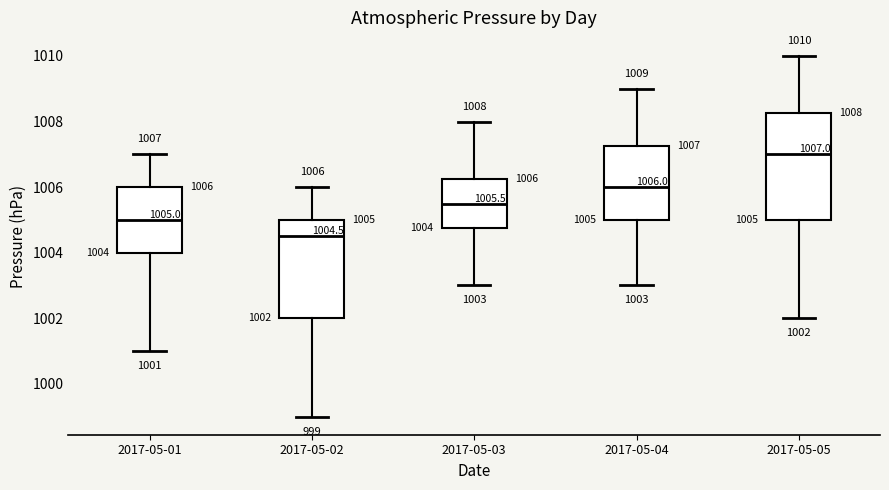

Which box's median line is the lowest?

2017-05-02